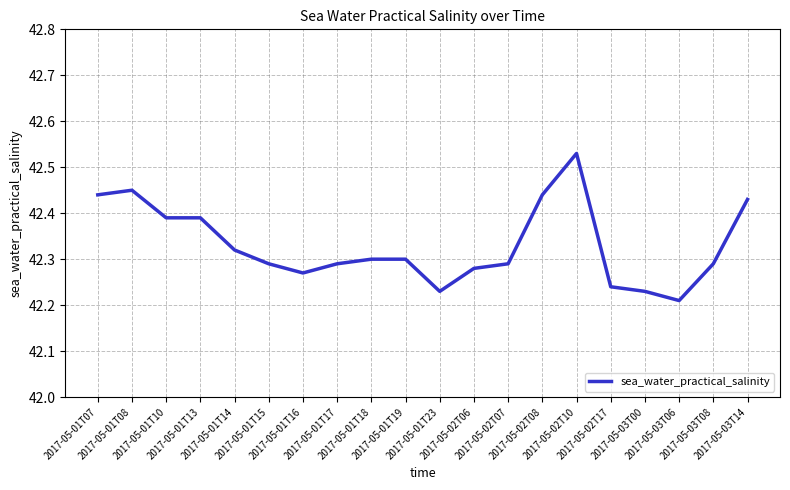

What is the difference between the maximum and minimum values?

0.3